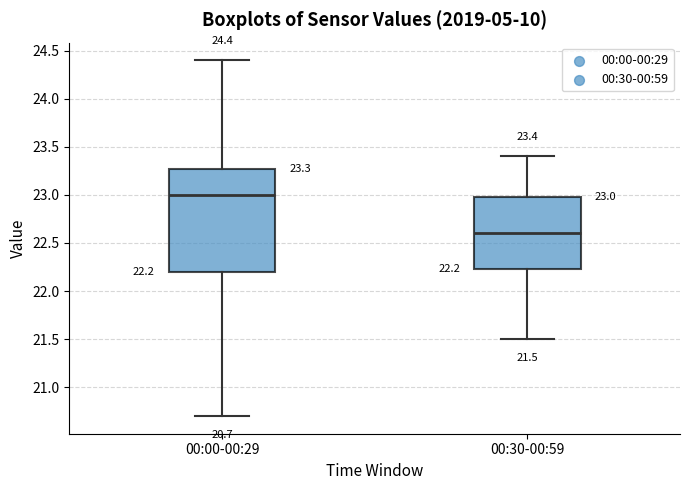

Which box has the highest median line?

00:00-00:29